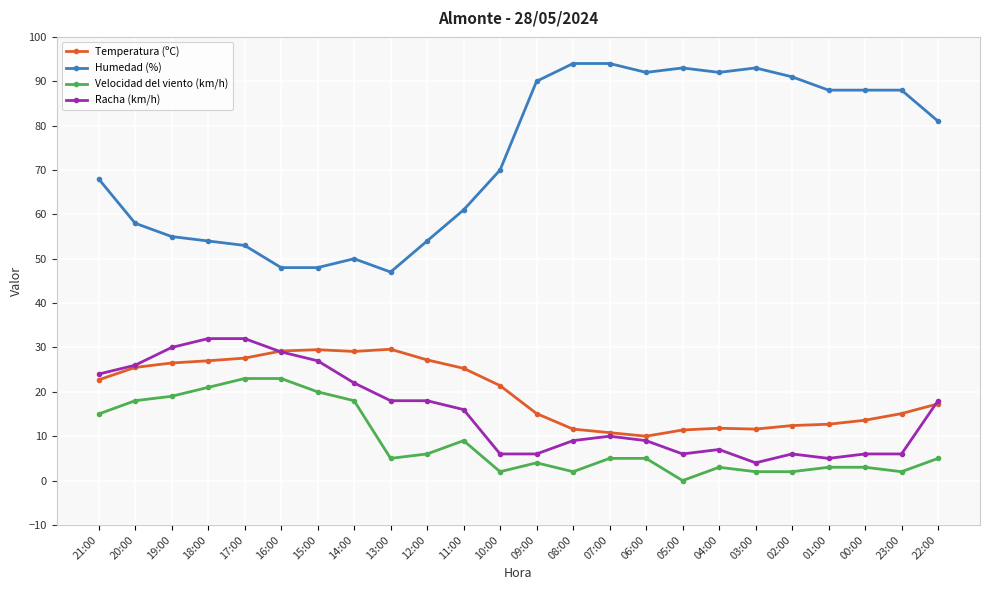

Which series has the widest spread of values?

Humedad (%)